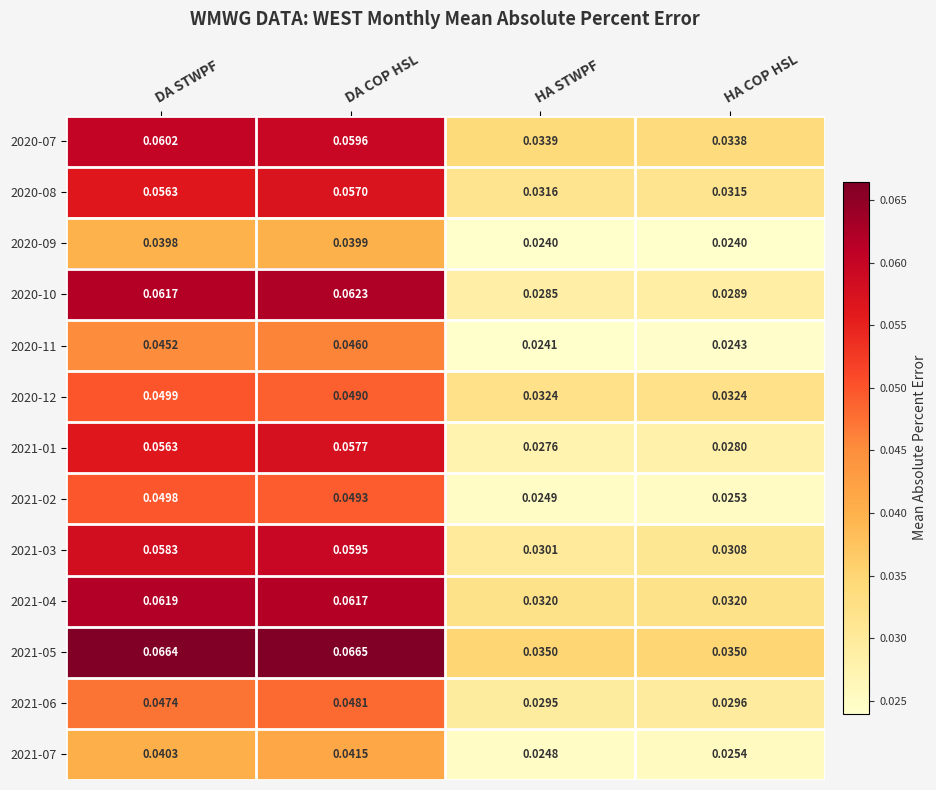

At which category is the sum across all series the highest?

DA COP HSL